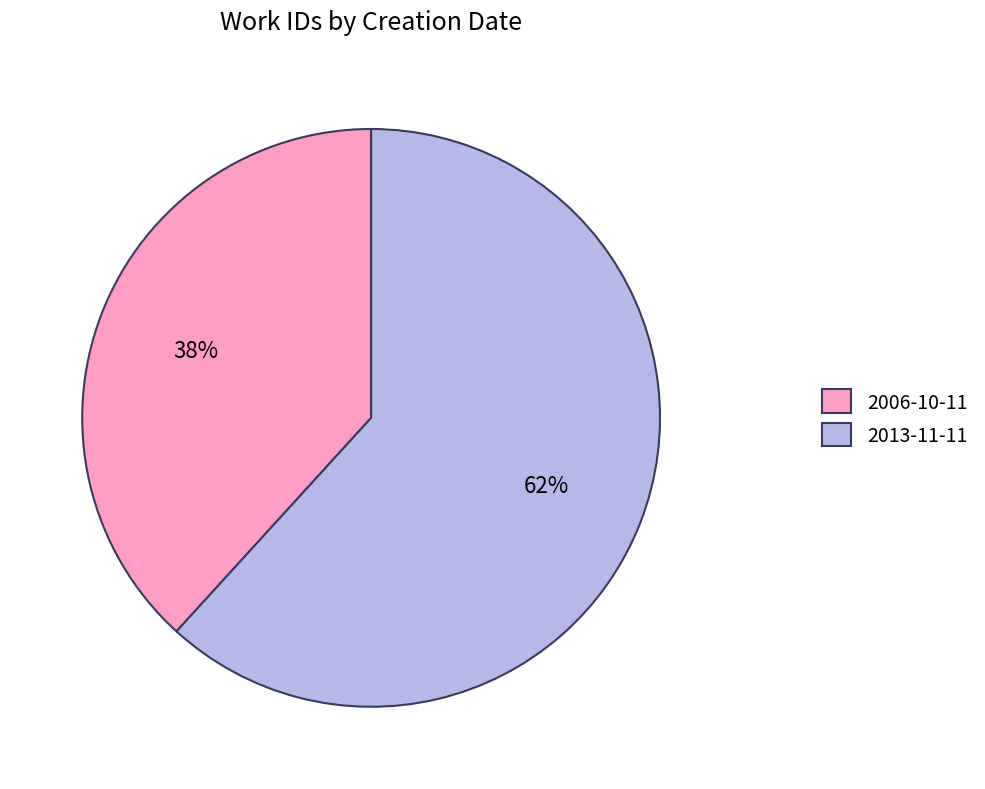

To the nearest percent, what percentage of the pie is 2006-10-11?

38%